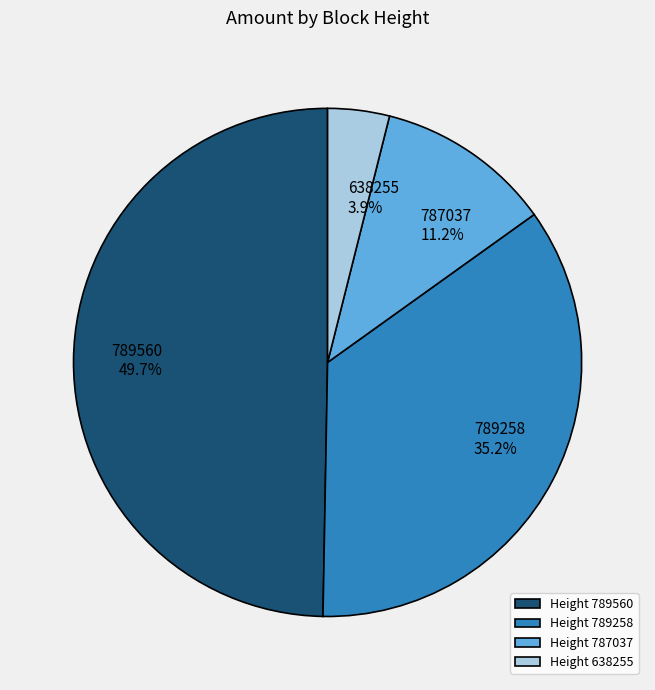

Which has a higher value, 638255 or 787037?

787037